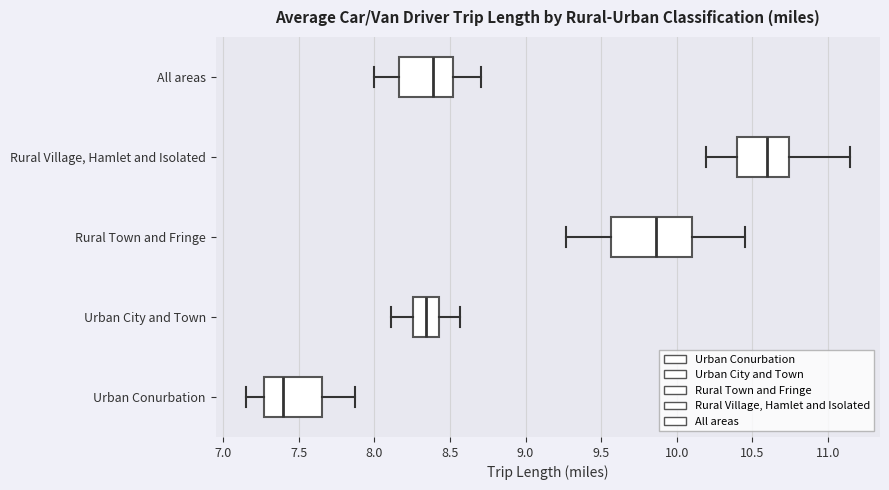

Which box has the furthest to the right median line?

Rural Village, Hamlet and Isolated